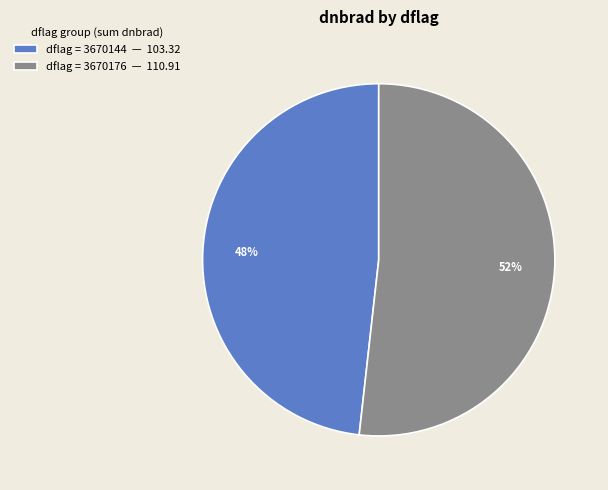

Do dflag = 3670176 — 110.91 and dflag = 3670144 — 103.32 together represent more than half of the pie?

Yes